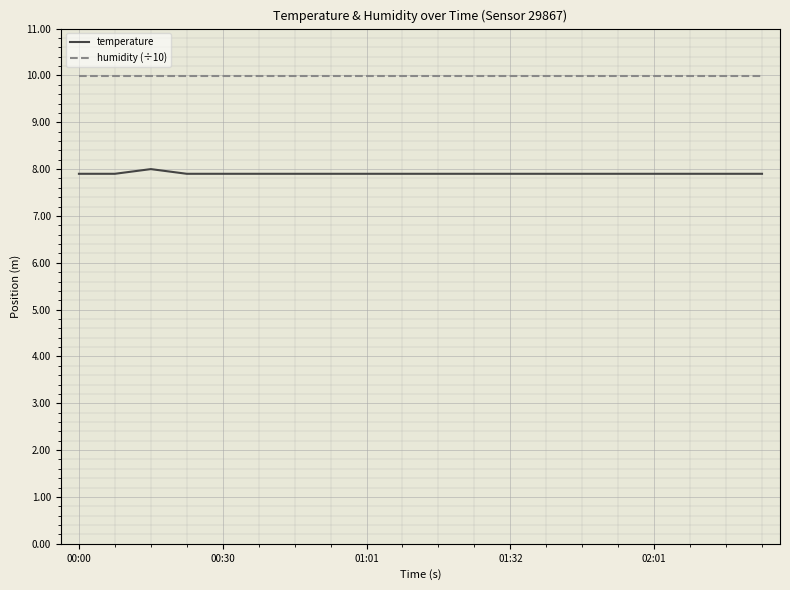

True or false: temperature and humidity (÷10) intersect in this chart.

False